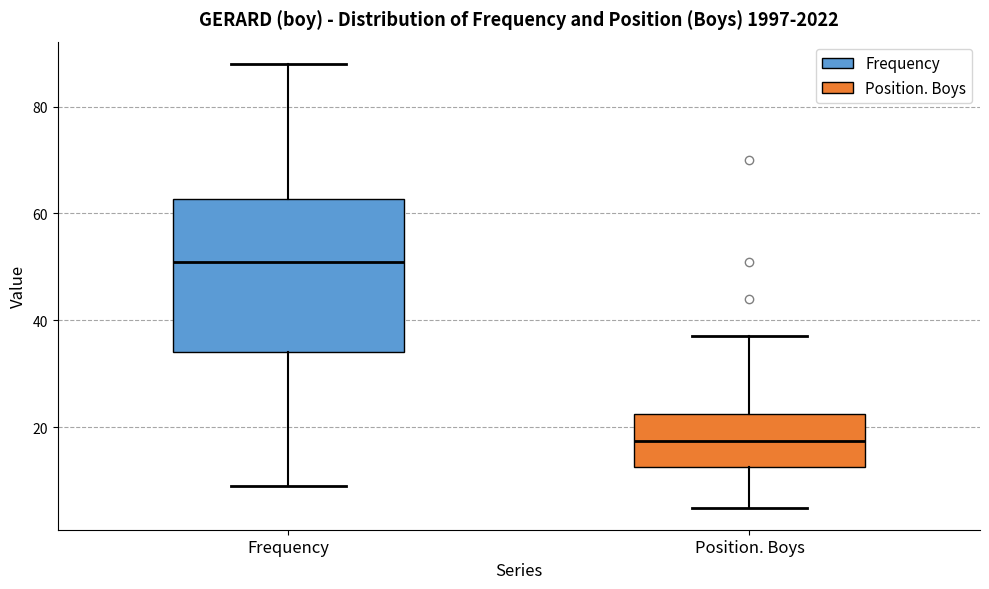

Which box has the lowest median line?

Position. Boys